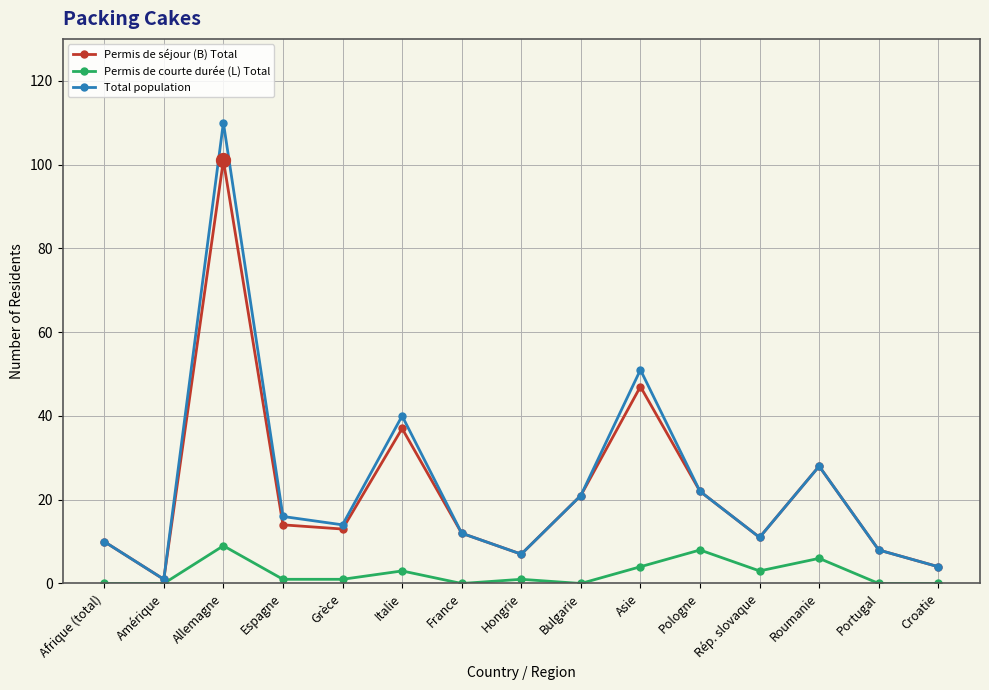

What are all the series names shown in the legend?

Permis de séjour (B) Total, Permis de courte durée (L) Total, Total population